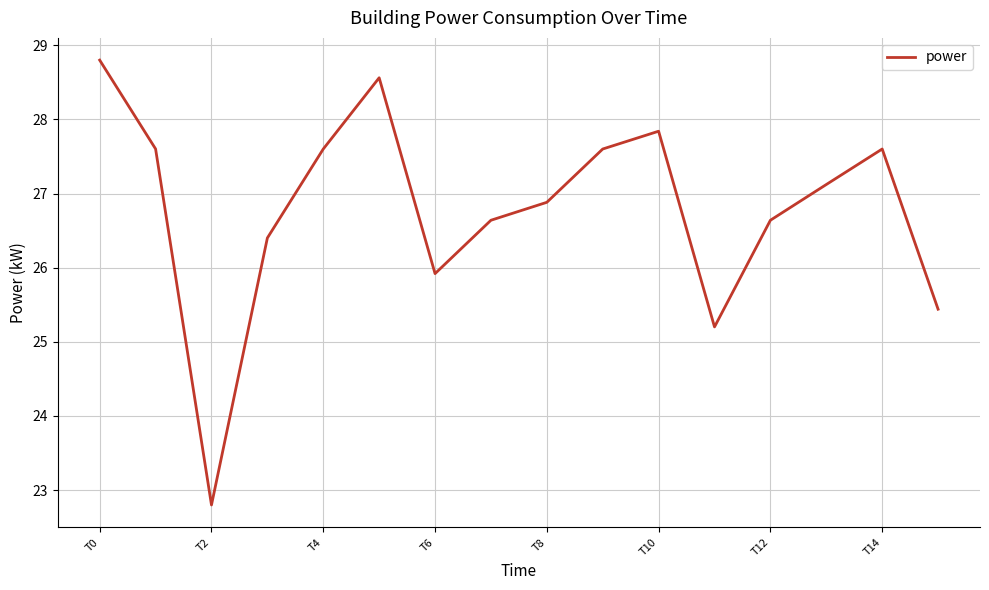

What is the difference between the maximum and minimum values?

6.0